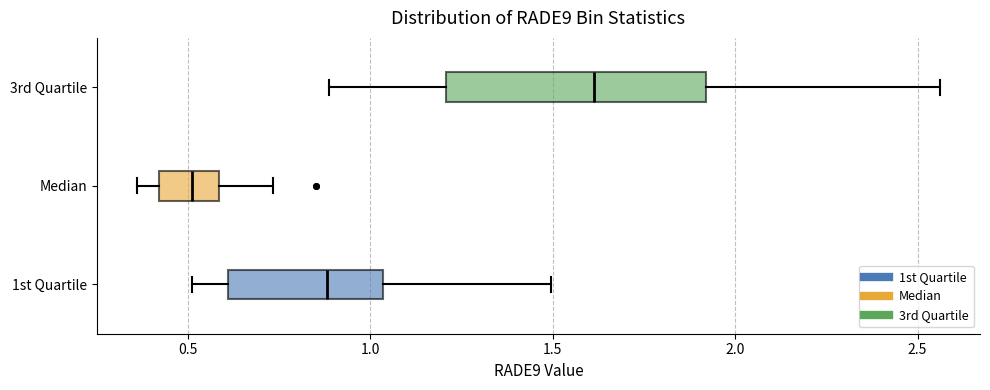

Which box's median line is the furthest to the right?

3rd Quartile